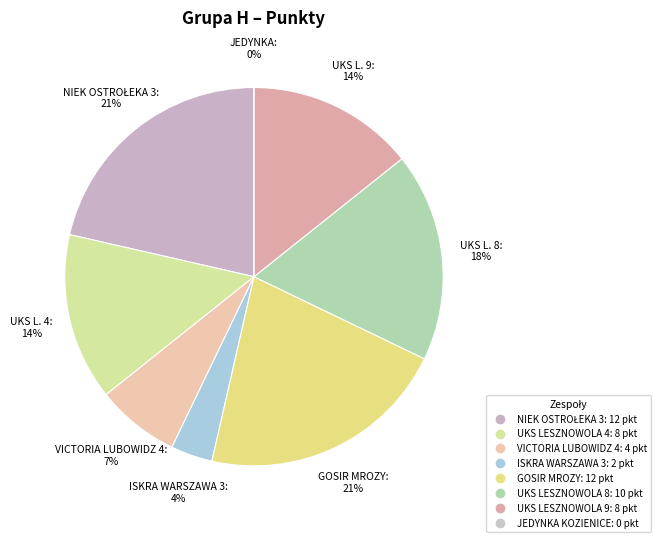

Does NIEK OSTROŁEKA 3 represent more than half of the total?

No